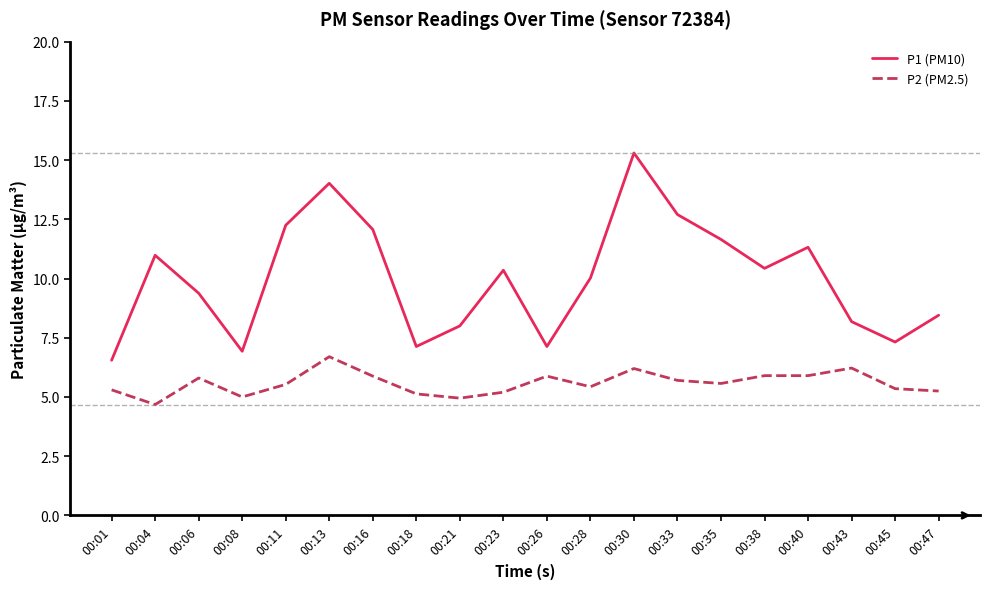

The P2 (PM2.5) series shows 10.5 at 00:16. True or false?

False